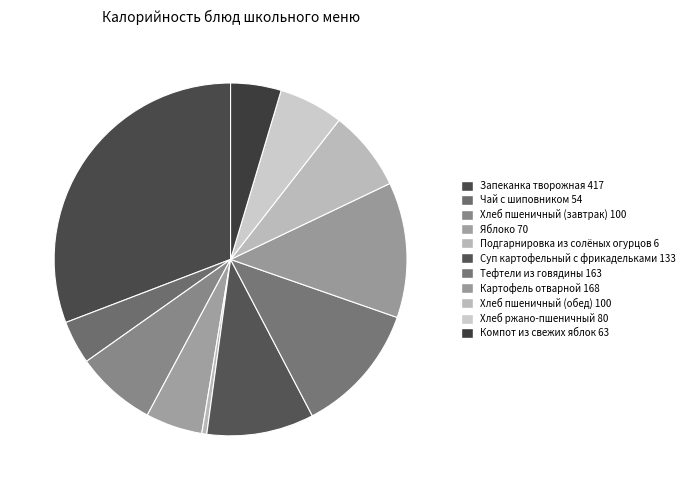

What is the largest slice in the pie chart?

Запеканка творожная